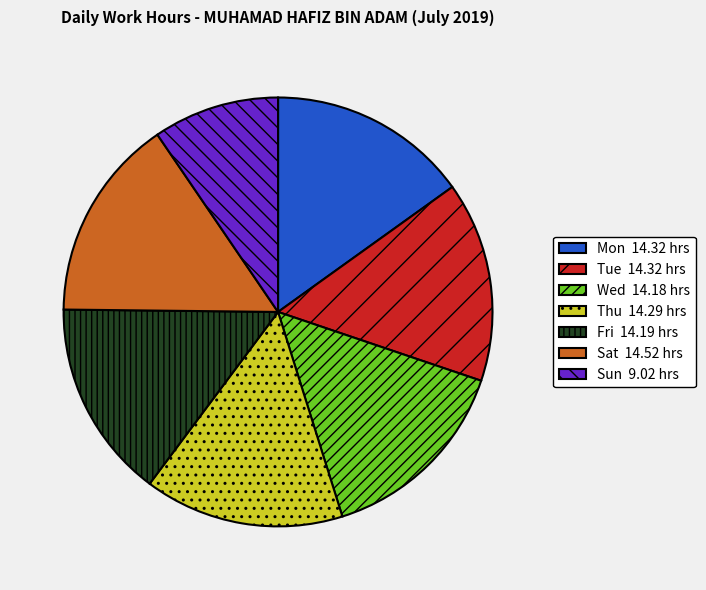

Which category has the smallest portion of the pie?

Sun